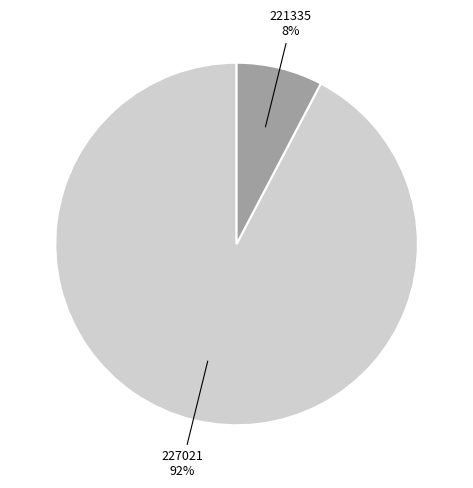

To the nearest percent, what is the combined percentage of 227021 and 221335?

100%